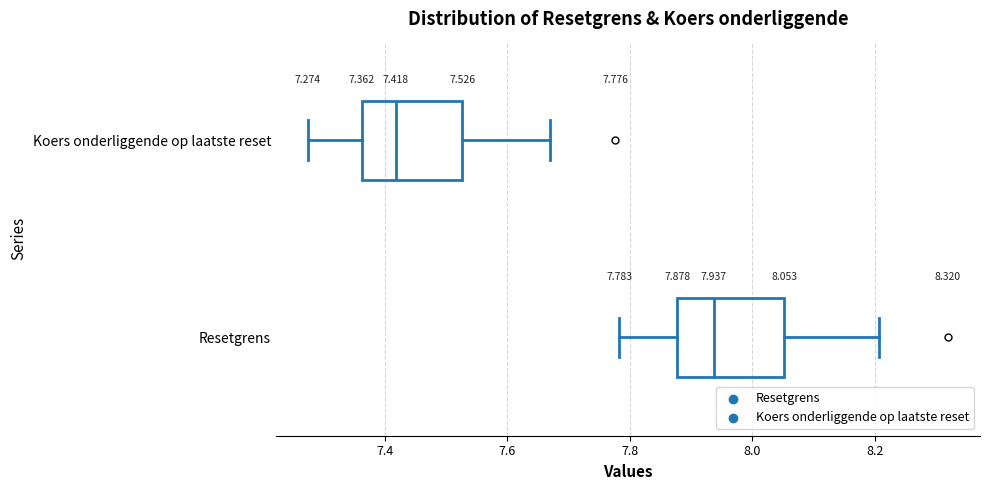

Which box's median line is the furthest to the right?

Resetgrens